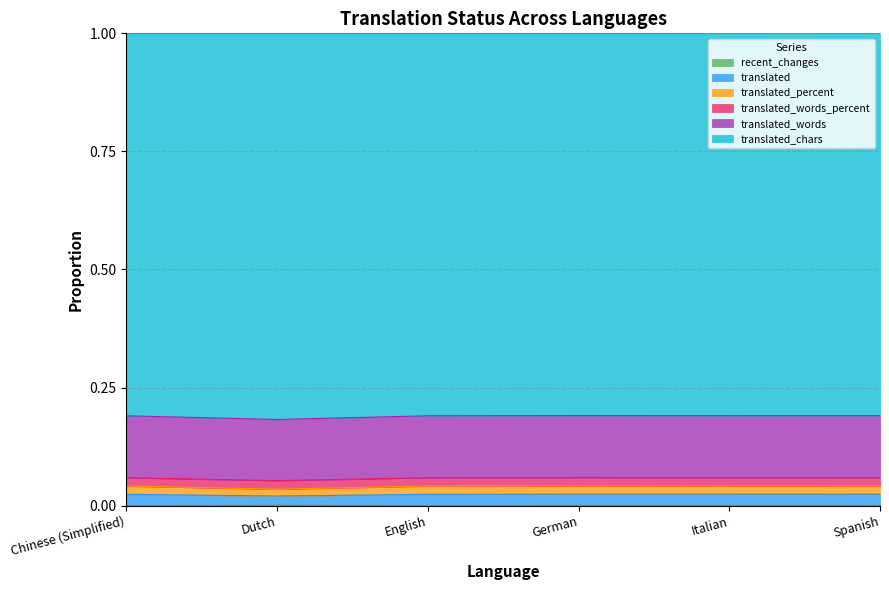

Which category has the lowest value in the translated_percent series?

Dutch